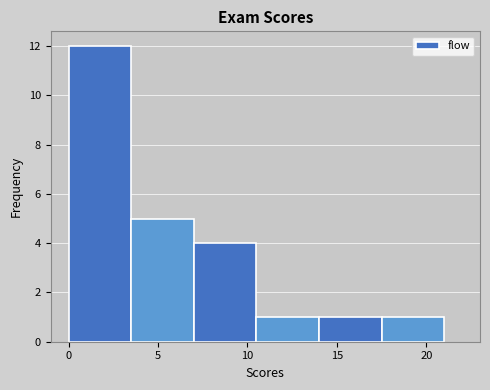

Over which range of the x-axis is the bar tallest?

0.0 to 3.5